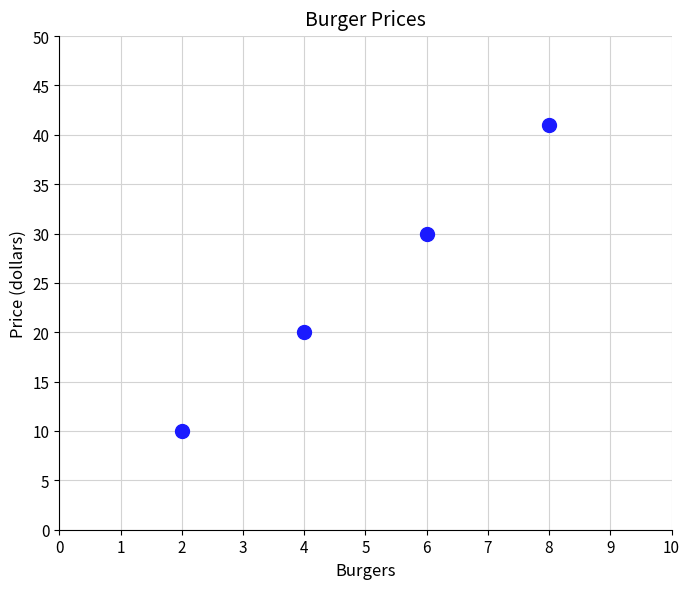

What is the average Y value?

25